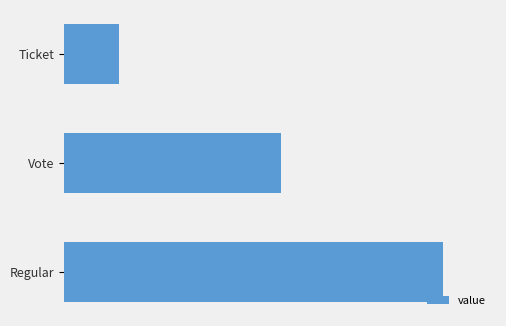

What is the smallest value displayed?

86.5